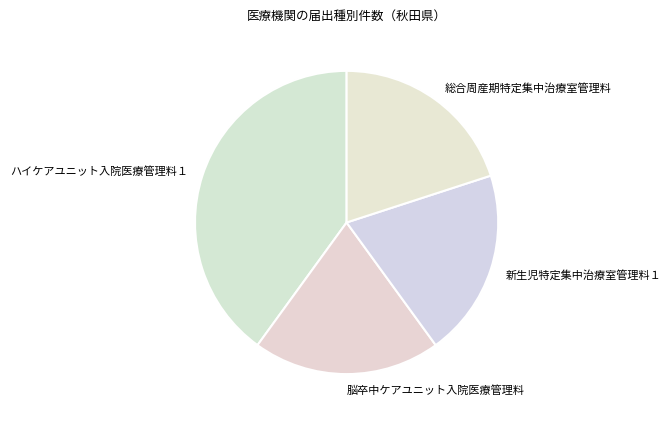

Which slice is the largest?

ハイケアユニット入院医療管理料１